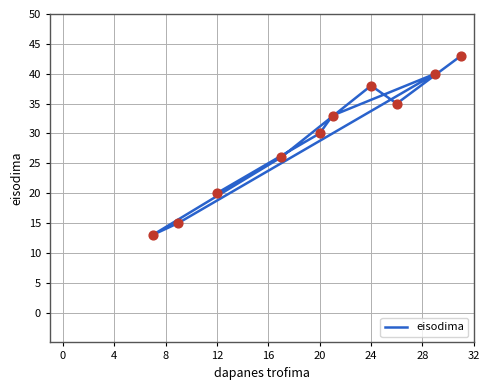

Between 8 and 4, which is larger?

8